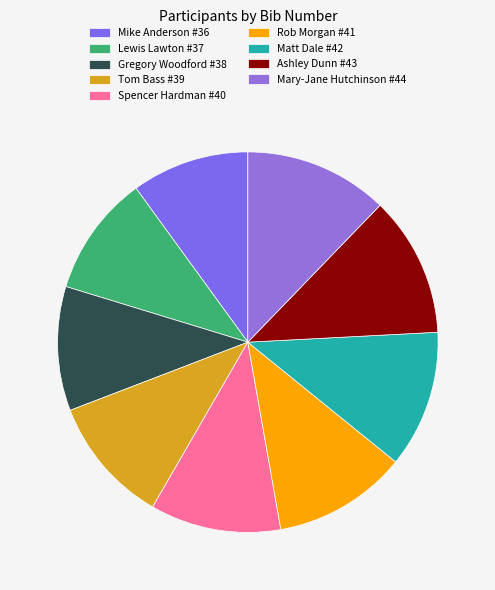

Count the number of slices in the pie.

9